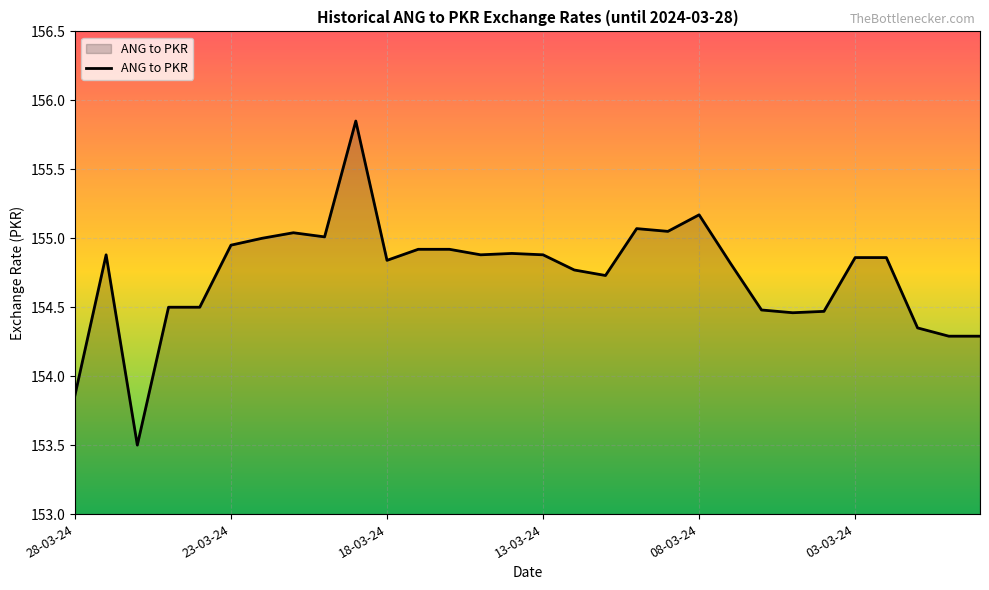

What is the minimum value shown in the chart?

153.5